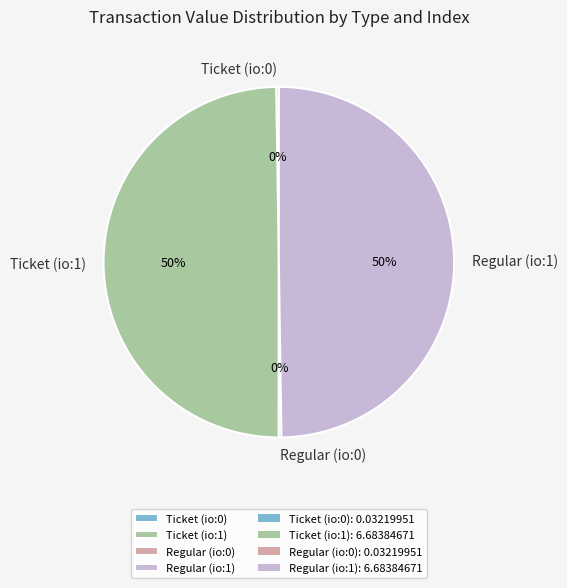

To the nearest percent, what is the difference between the largest and smallest slice percentages?

50%